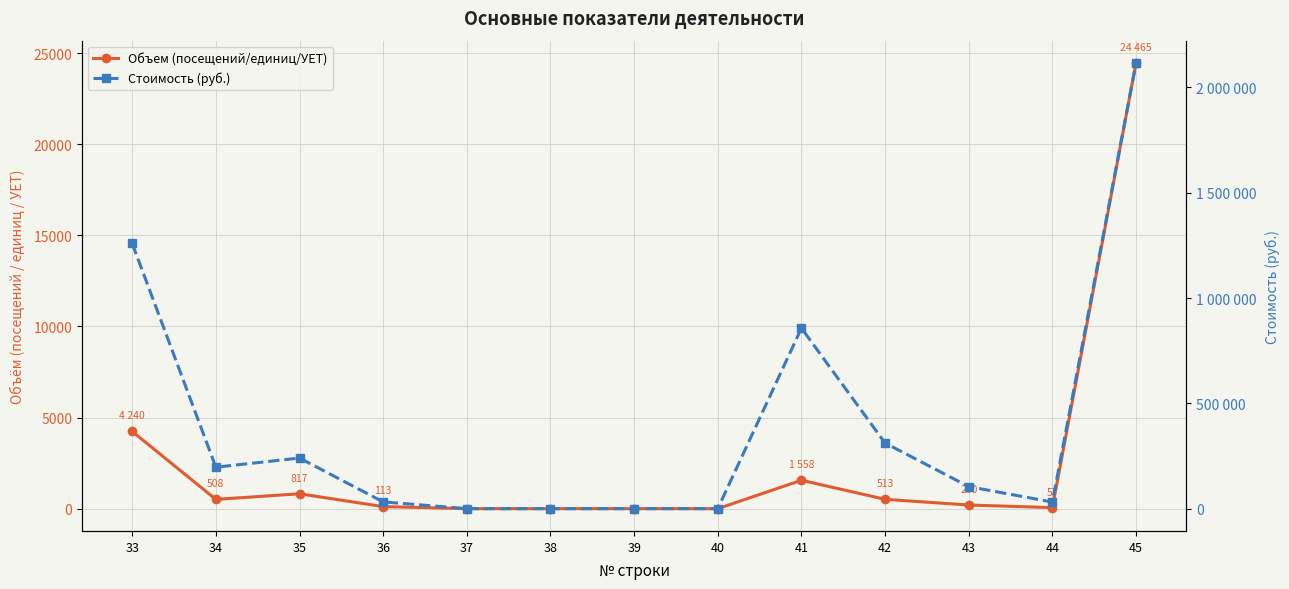

At which label does Стоимость (руб.) reach its minimum?

37